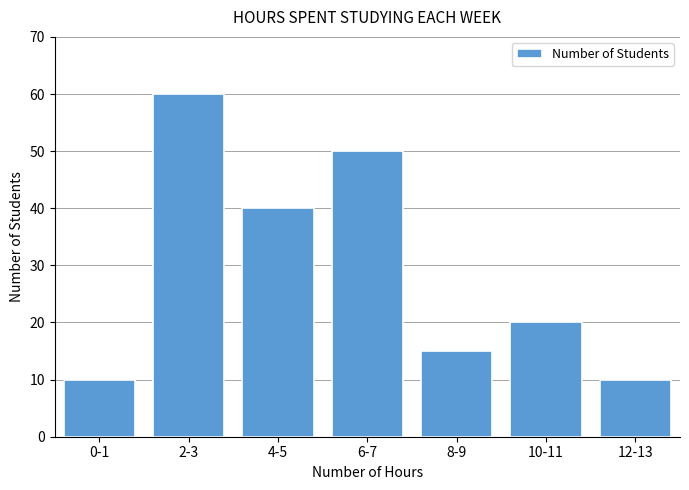

Reading right to left, transcribe all the data shown in this chart.

12-13=10	10-11=20	8-9=15	6-7=50	4-5=40	2-3=60	0-1=10